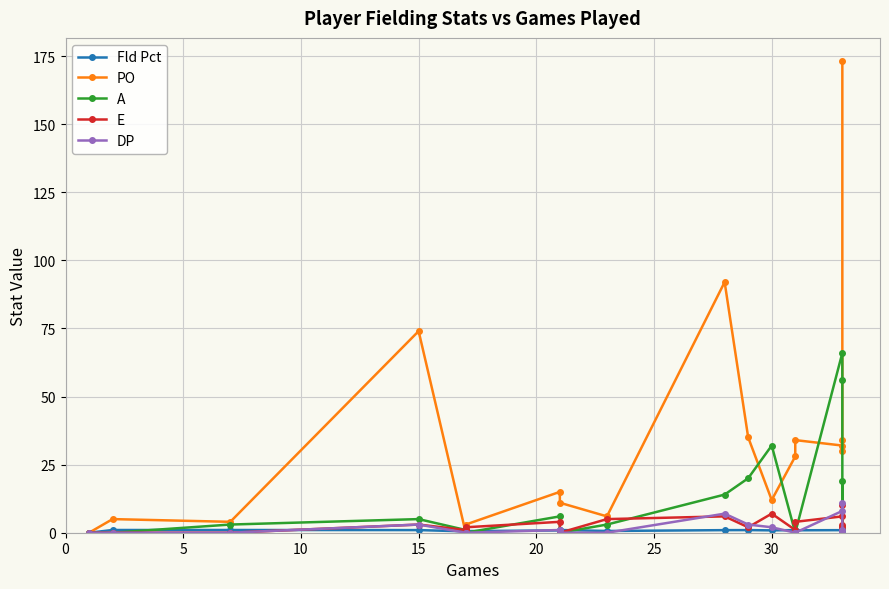

True or false: A and DP cross at least once.

False